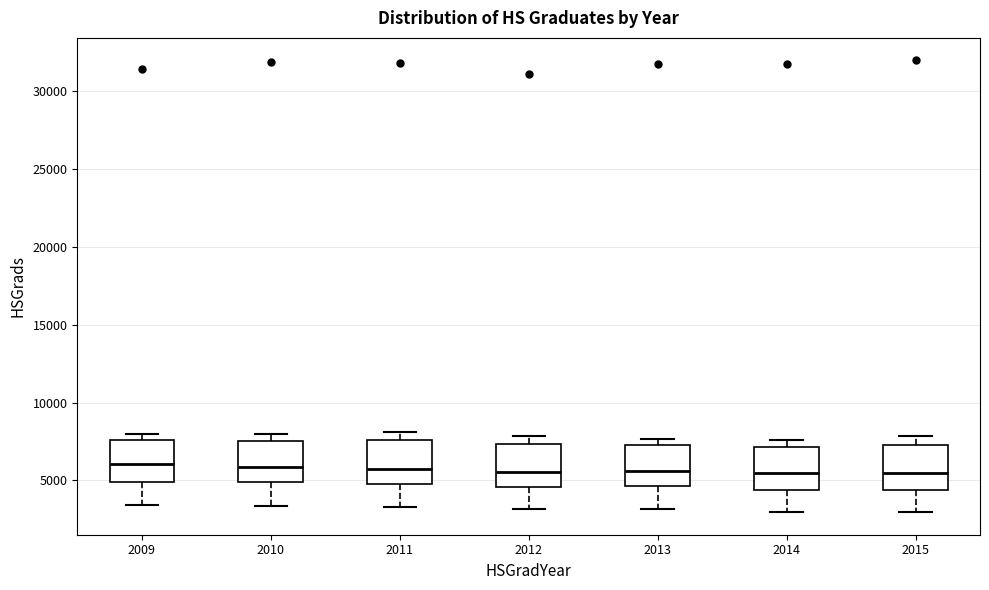

Reading left to right, transcribe this box plot: for each box, give where its median line is, the range the box spans, and where its two whiskers end, as read against the y-axis. The values are not printed on the chart, so give them approximately, as read against the axis.

2009: median 6000, box 5000 to 7500, whiskers 3500 to 8000
2010: median 6000, box 5000 to 7500, whiskers 3500 to 8000
2011: median 5500, box 5000 to 7500, whiskers 3500 to 8000
2012: median 5500, box 4500 to 7500, whiskers 3000 to 8000
2013: median 5500, box 4500 to 7000, whiskers 3000 to 7500
2014: median 5500, box 4500 to 7000, whiskers 3000 to 7500
2015: median 5500, box 4500 to 7500, whiskers 3000 to 8000